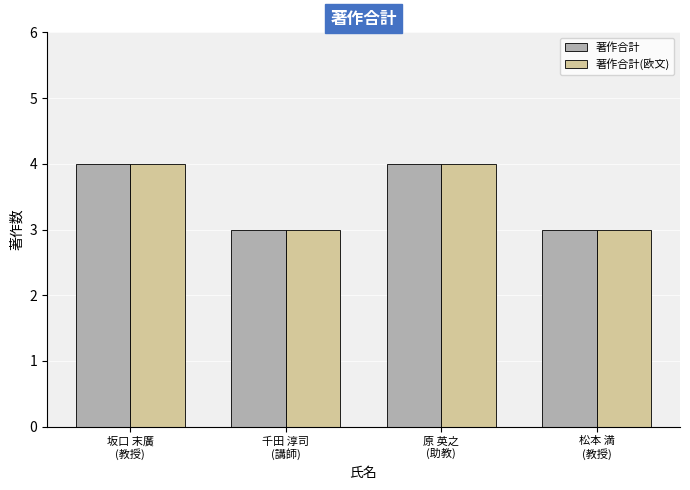

What is the maximum value shown in the chart?

4